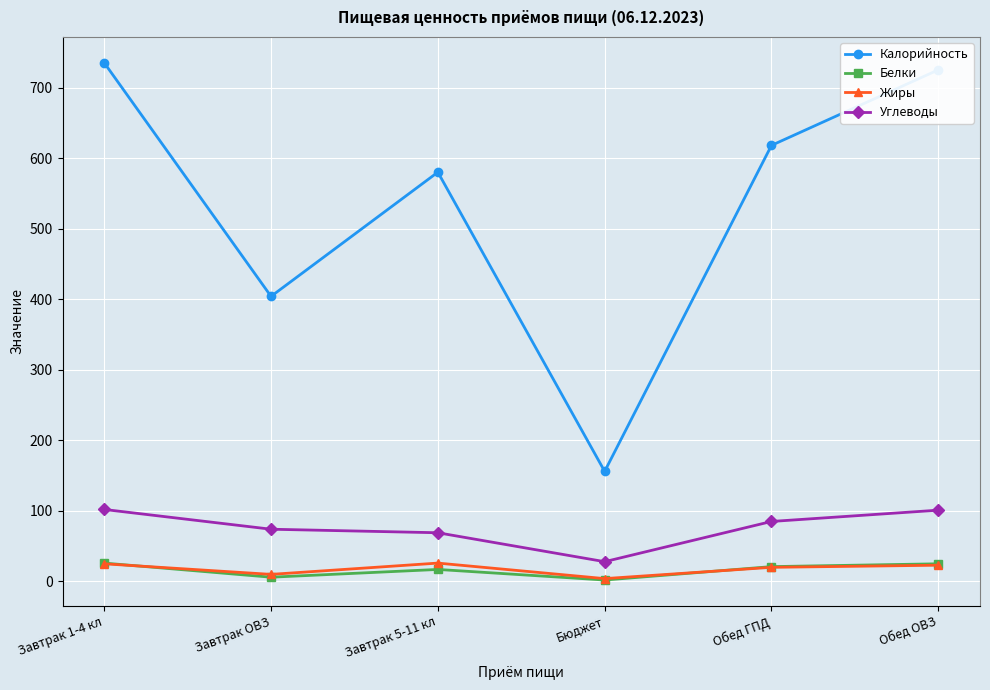

Between Бюджет and Обед ГПД, which series saw the biggest shift?

Калорийность